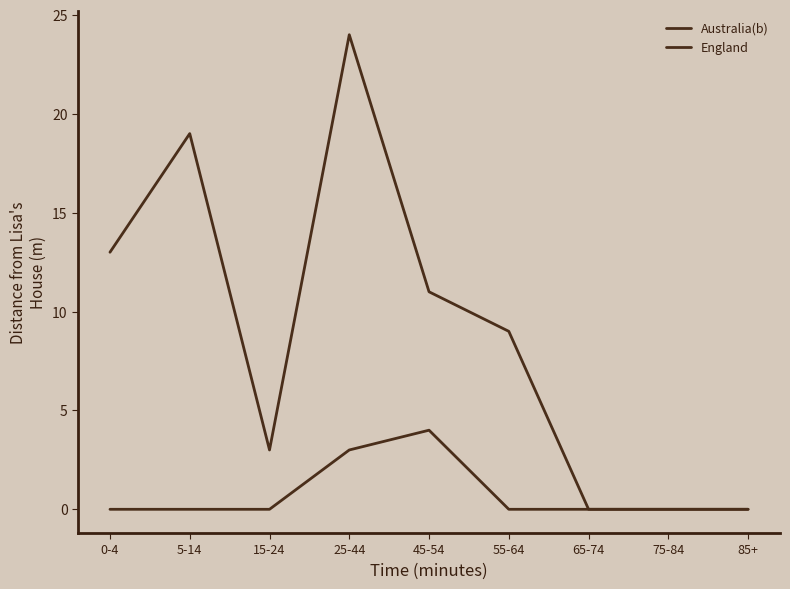

How many lines are shown in the chart?

2